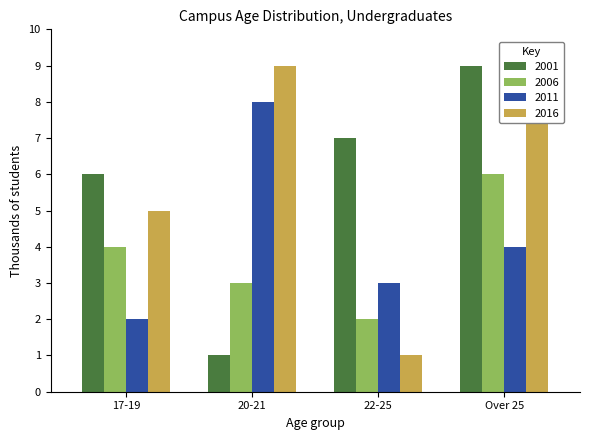

Between 17-19 and 20-21, which series saw the biggest shift?

2011